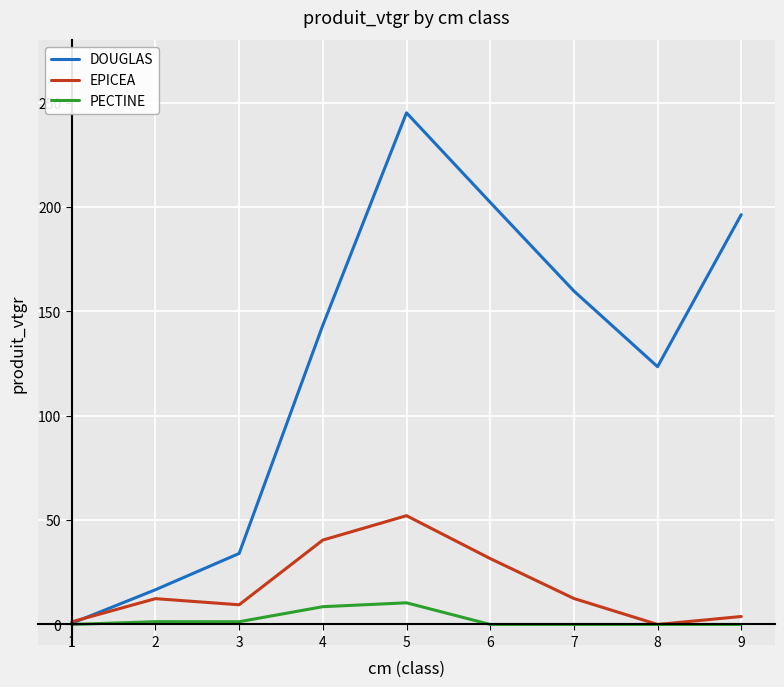

Where do EPICEA and DOUGLAS first cross each other?

1 and 2